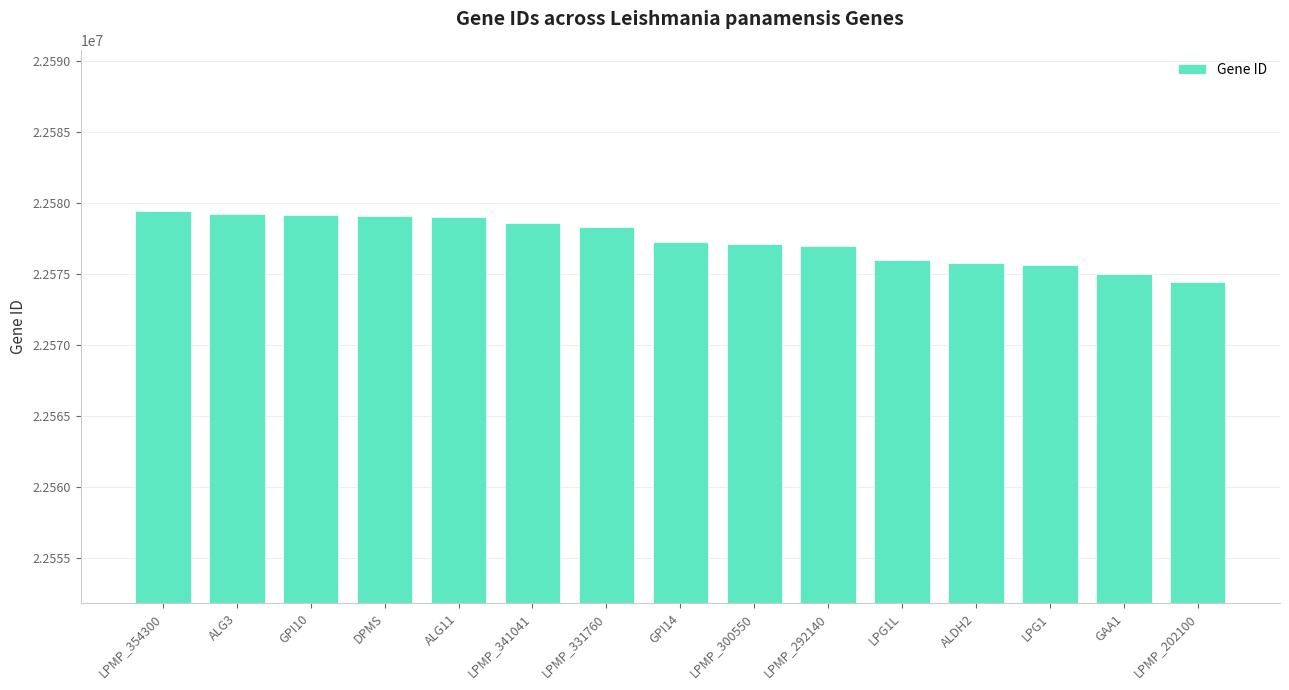

What is the sum of all values?

338661011